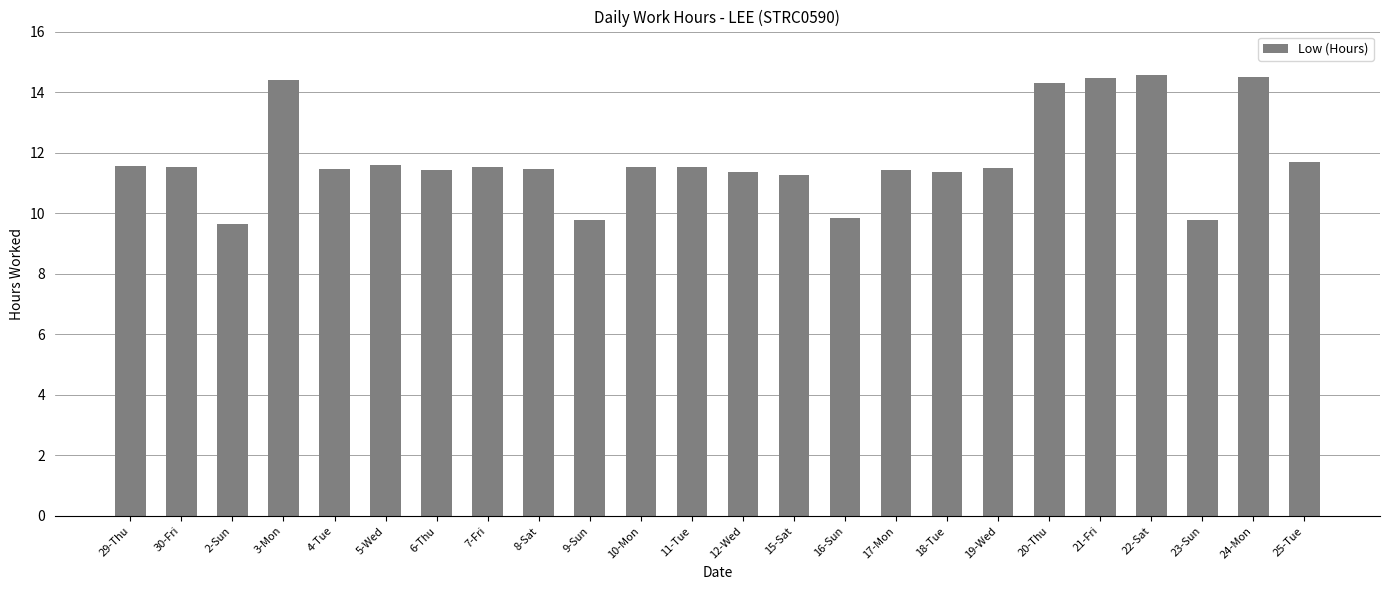

What is the average value?

11.8